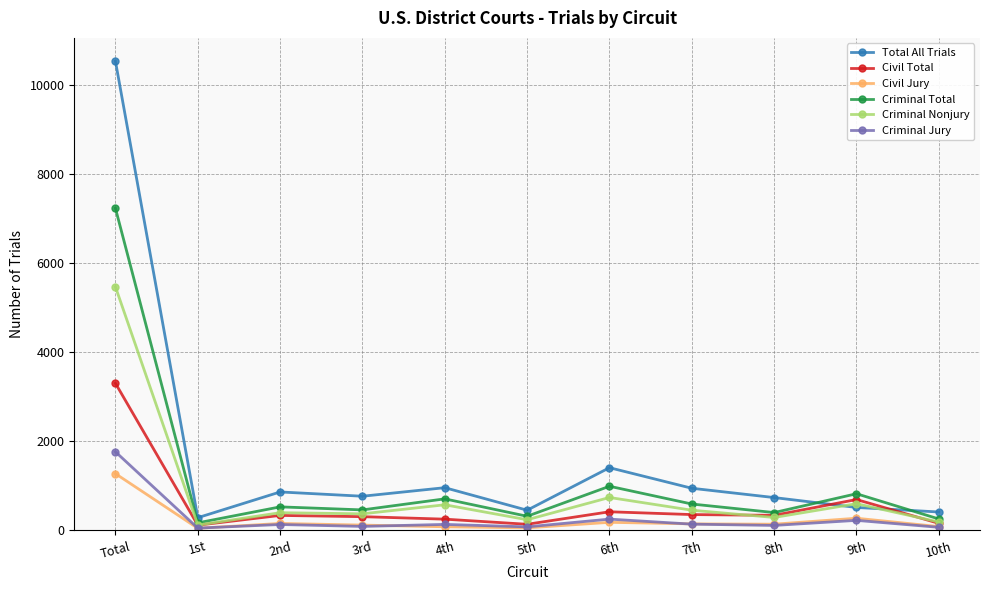

How many data points in Civil Jury are less than 138?

5